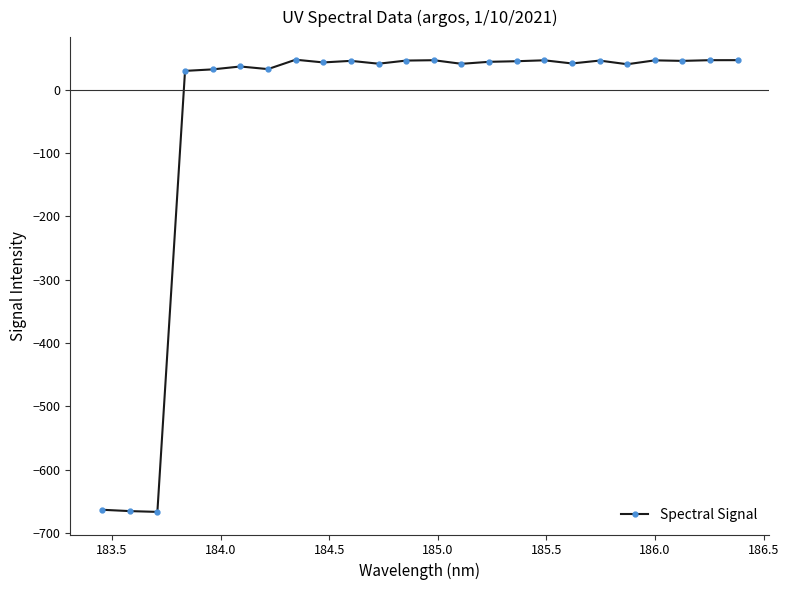

What is the minimum value shown in the chart?

-666.4